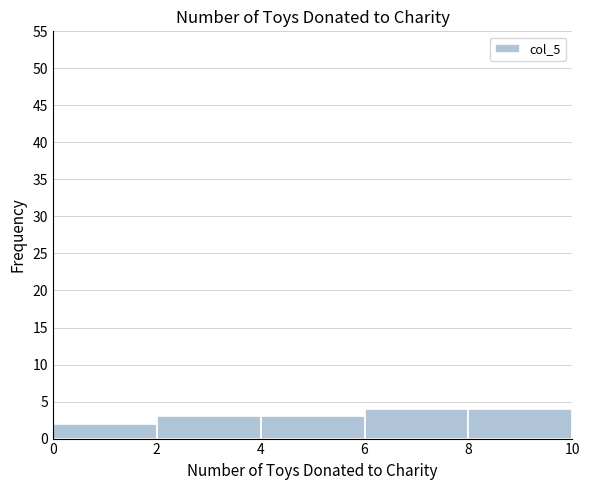

Reading left to right, transcribe this chart: for each bar, give the range it covers on the x-axis and its height. The values are not printed on the chart, so give them approximately, as read against the axis.

0 to 2: 2
2 to 4: 3
4 to 6: 3
6 to 8: 4
8 to 10: 4